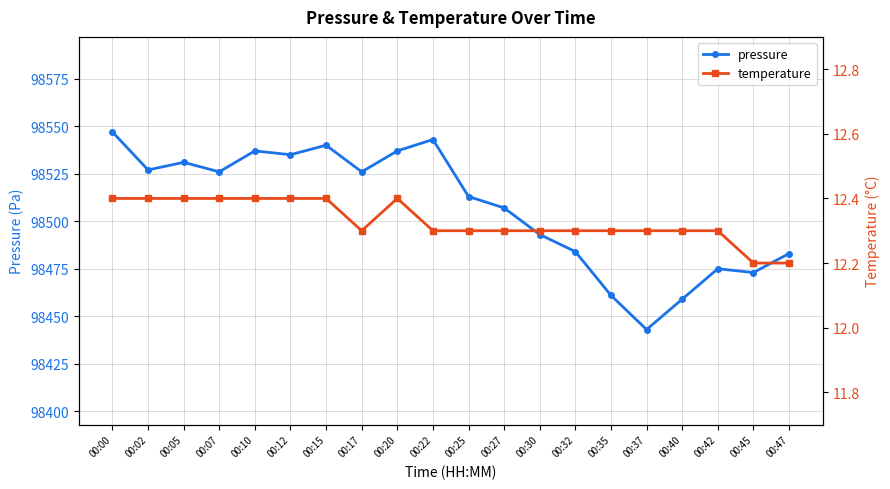

What is the total value across all series at 00:42?

98487.3